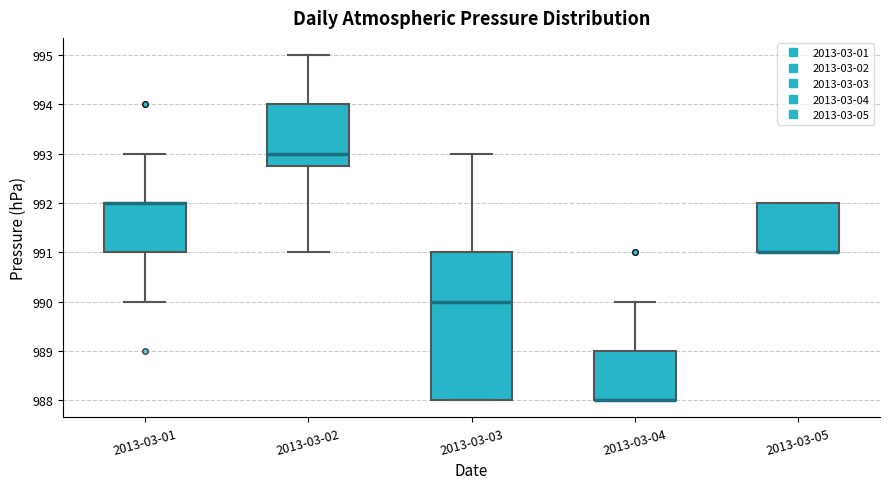

Reading left to right, transcribe this box plot: for each box, give where its median line is, the range the box spans, and where its two whiskers end, as read against the y-axis. The values are not printed on the chart, so give them approximately, as read against the axis.

2013-03-01: median 992.0 (drawn on the box's upper edge), box 991.0 to 992.0, whiskers 990.0 to 993.0
2013-03-02: median 993.0, box 992.8 to 994.0, whiskers 991.0 to 995.0
2013-03-03: median 990.0, box 988.0 to 991.0, whiskers 988.0 to 993.0
2013-03-04: median 988.0 (drawn on the box's lower edge), box 988.0 to 989.0, whiskers 988.0 to 990.0
2013-03-05: median 991.0 (drawn on the box's lower edge), box 991.0 to 992.0, whiskers 991.0 to 992.0